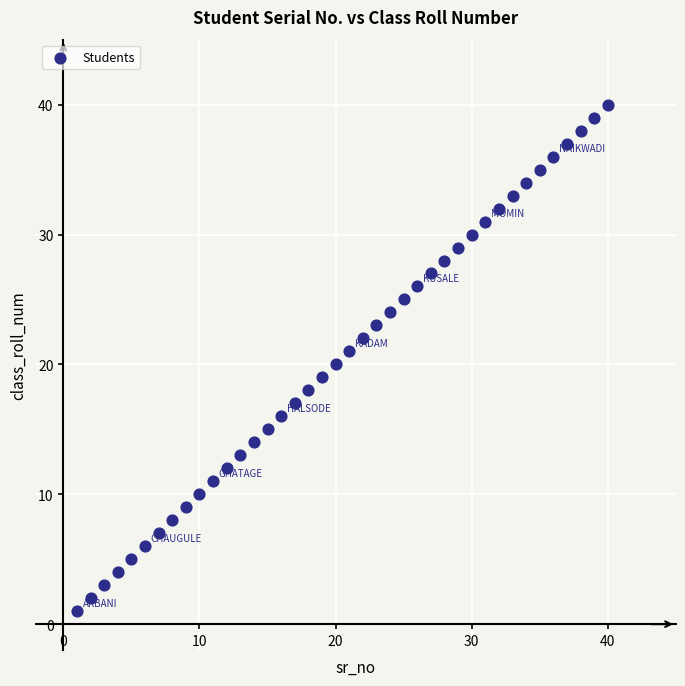

What is the range of X values (max minus min)?

39